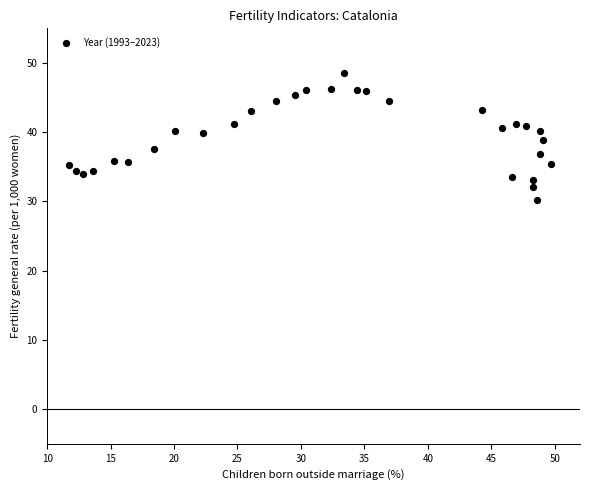

What is the range of X values (max minus min)?

38.0